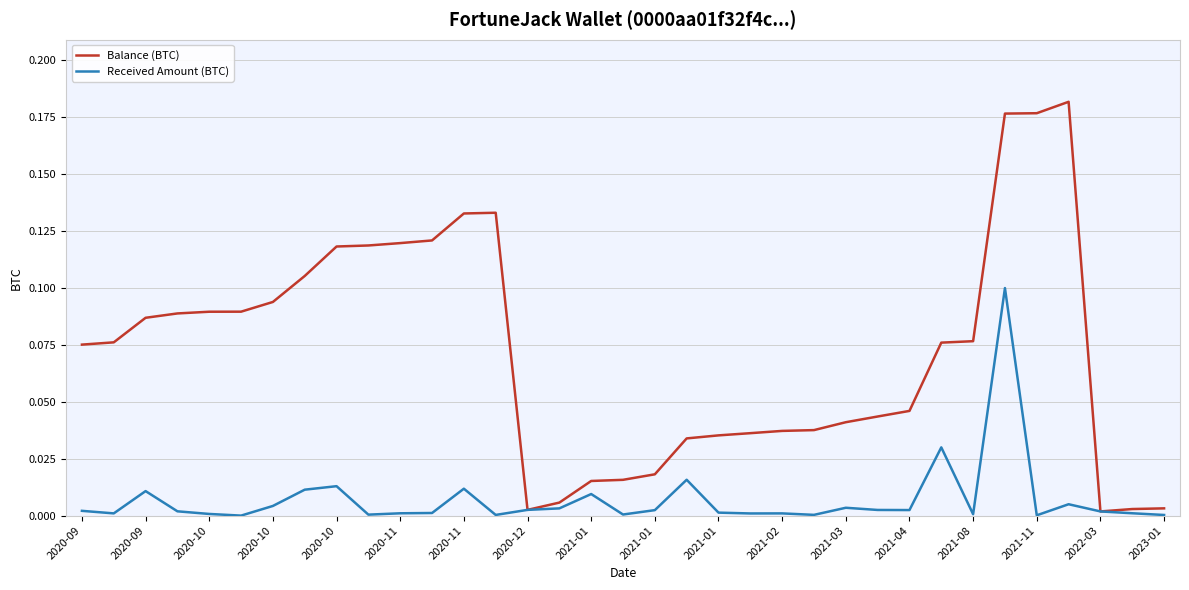

Which series has the largest total across all categories?

Balance (BTC)